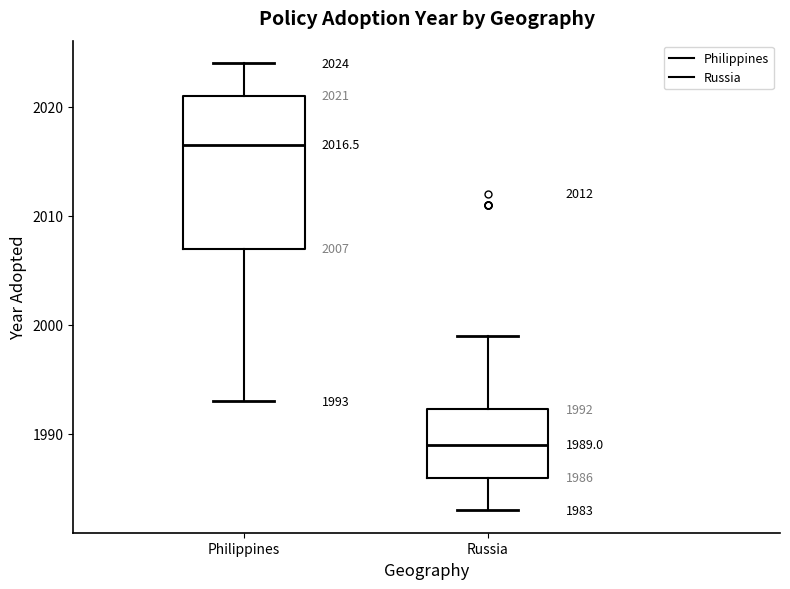

Comparing the boxes themselves (not the whiskers), which one is the tallest?

Philippines